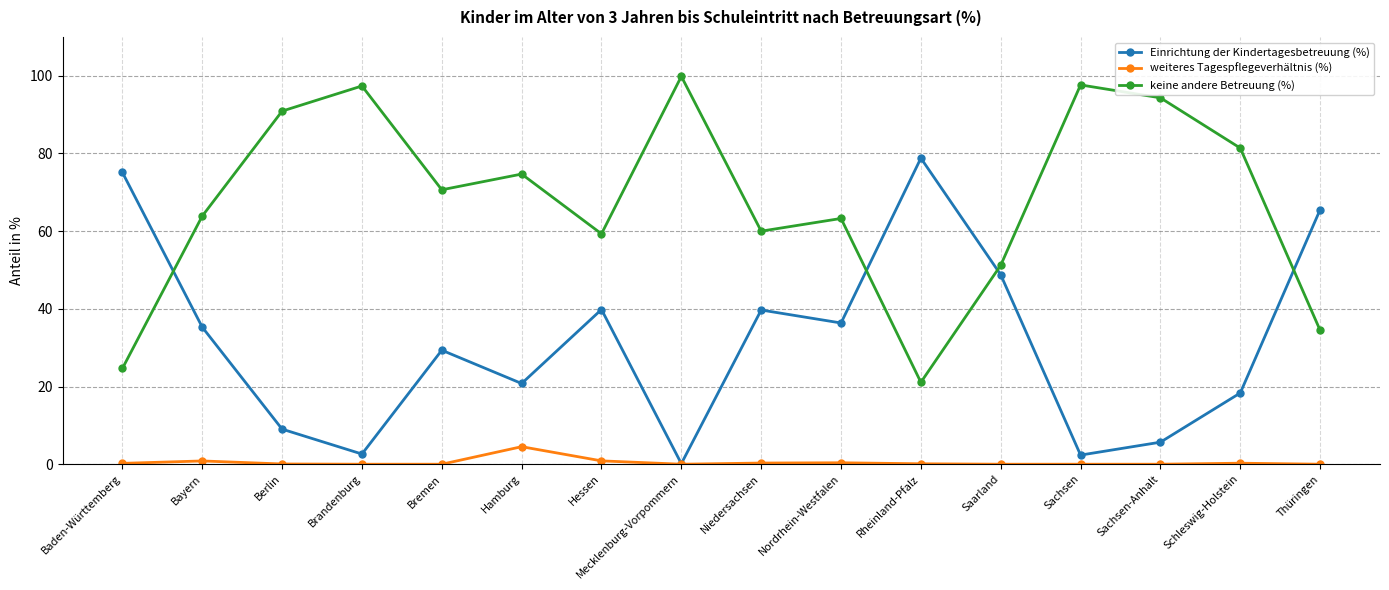

List the series in order of their peak value, highest first.

keine andere Betreuung (%), Einrichtung der Kindertagesbetreuung (%), weiteres Tagespflegeverhältnis (%)